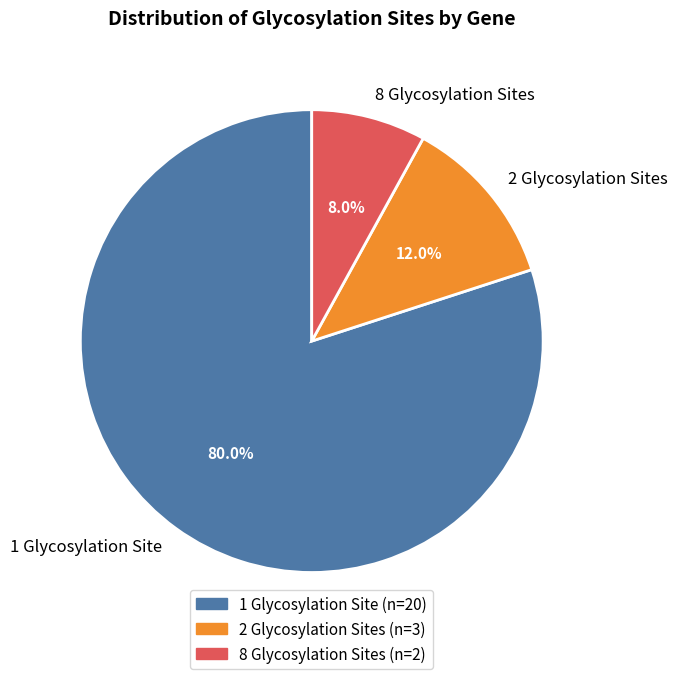

Does any single category account for the majority?

Yes